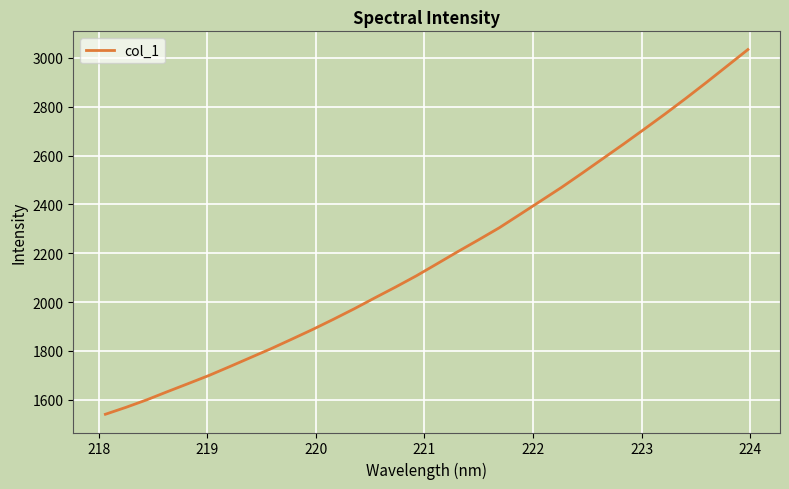

Is this an area chart (filled region under the line)?

No